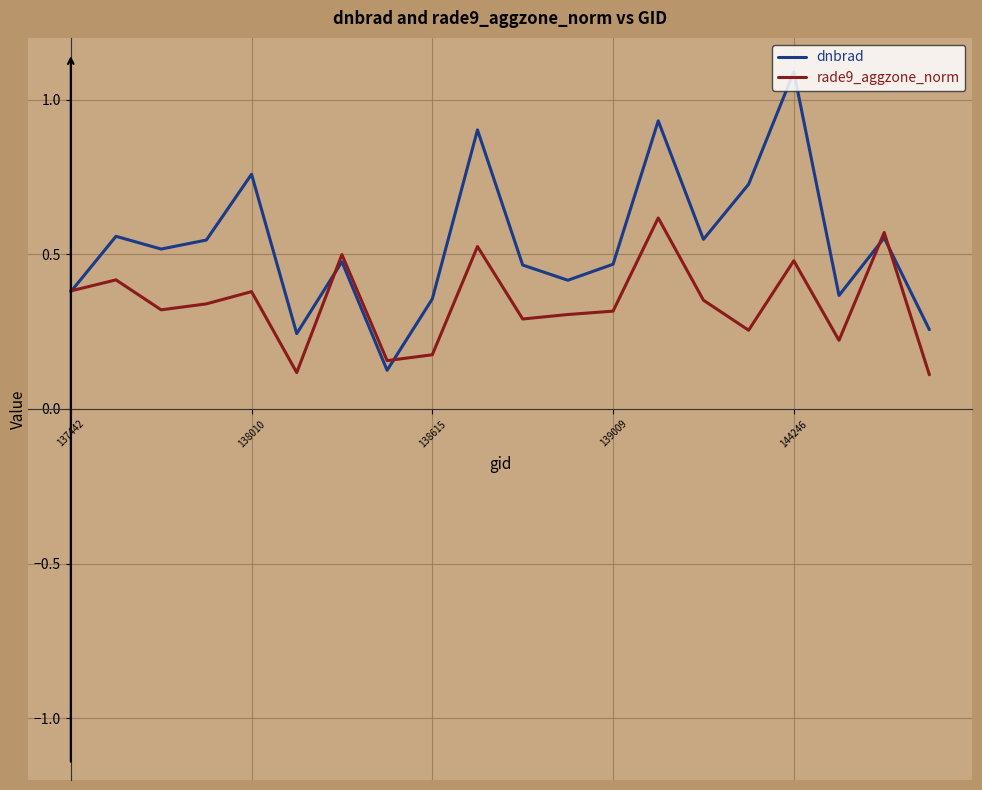

Which series has the widest spread of values?

dnbrad